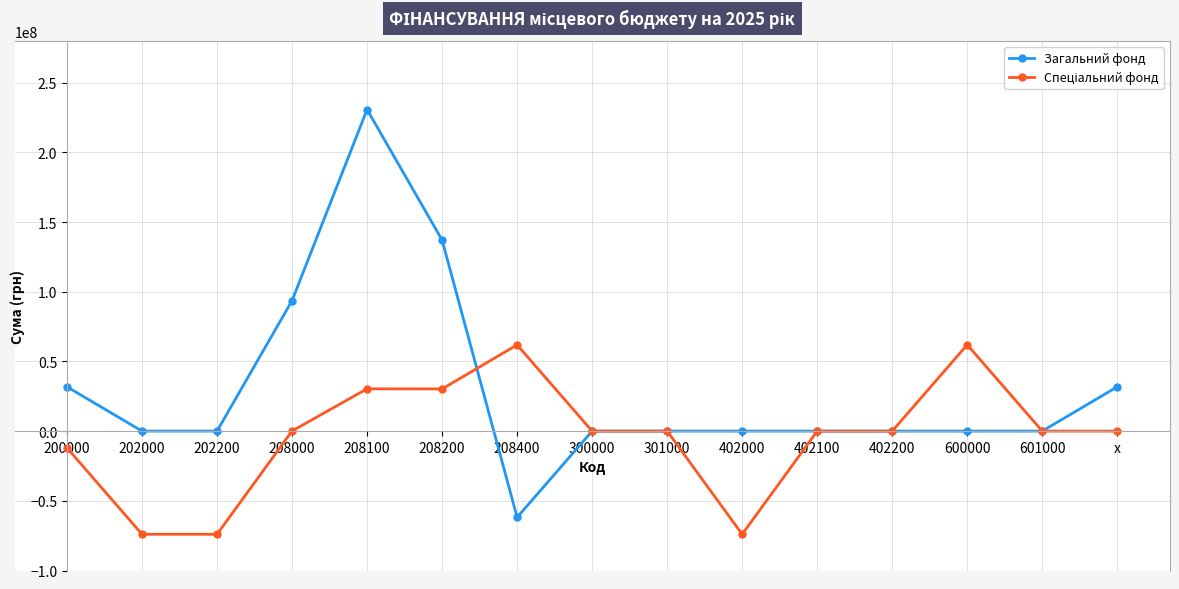

How many data points does each series have?

15